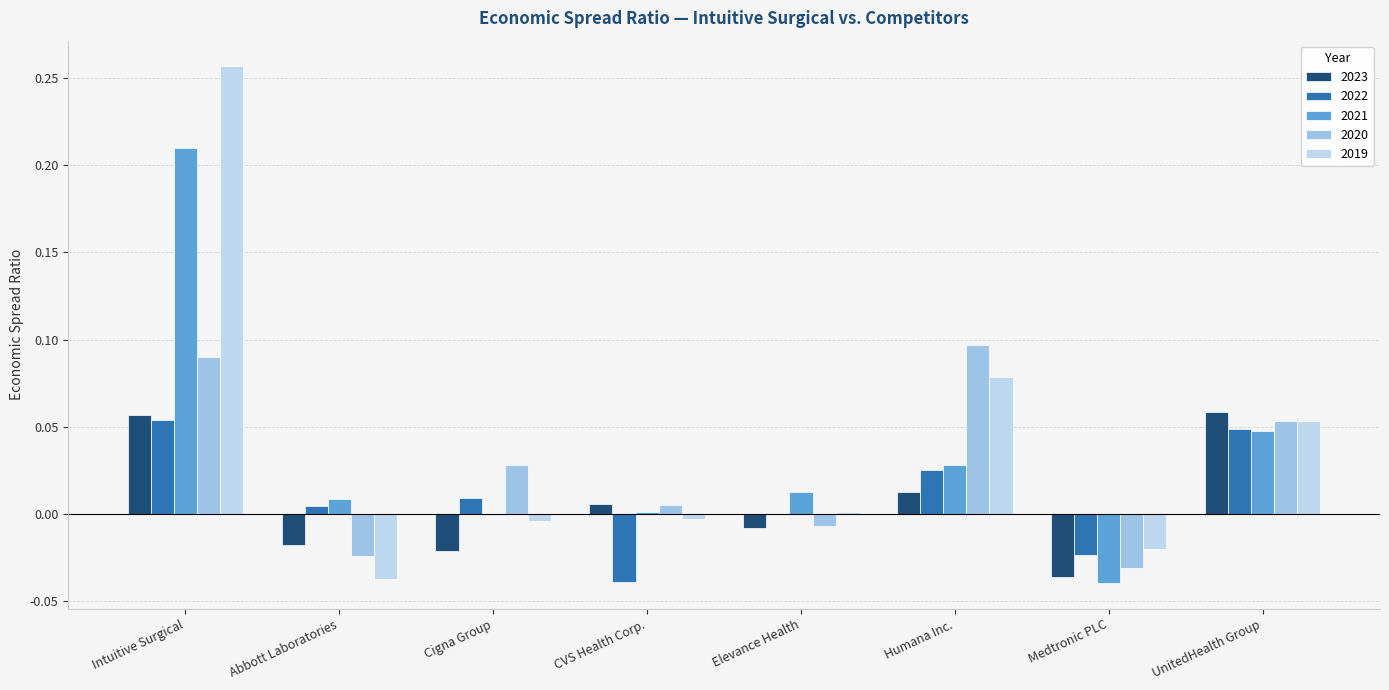

Which series has the largest total across all categories?

2019